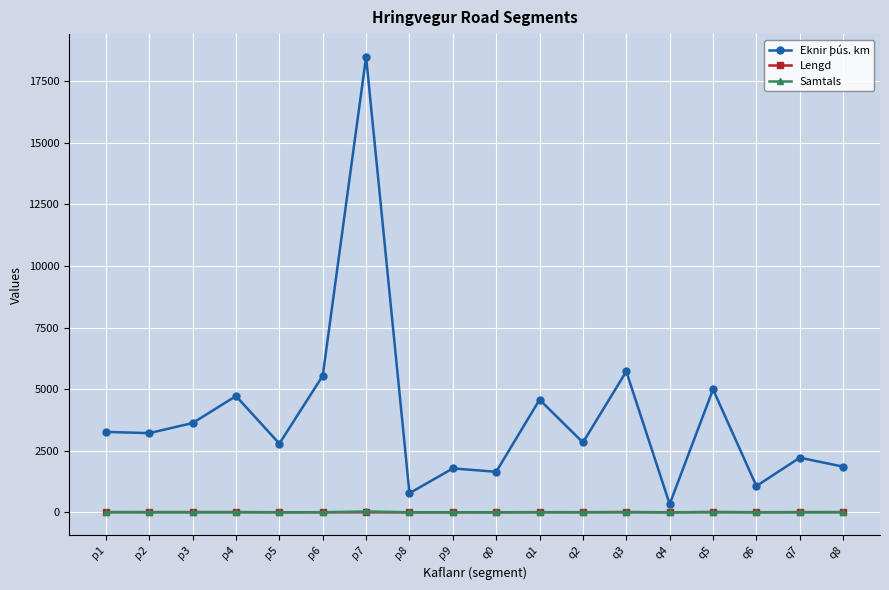

True or false: Eknir þús. km and Lengd intersect in this chart.

False